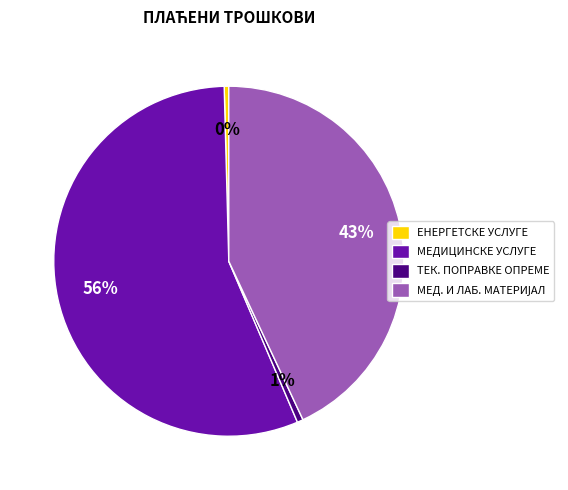

Do ЕНЕРГЕТСКЕ УСЛУГЕ and ТЕК. ПОПРАВКЕ ОПРЕМЕ together represent more than half of the pie?

No